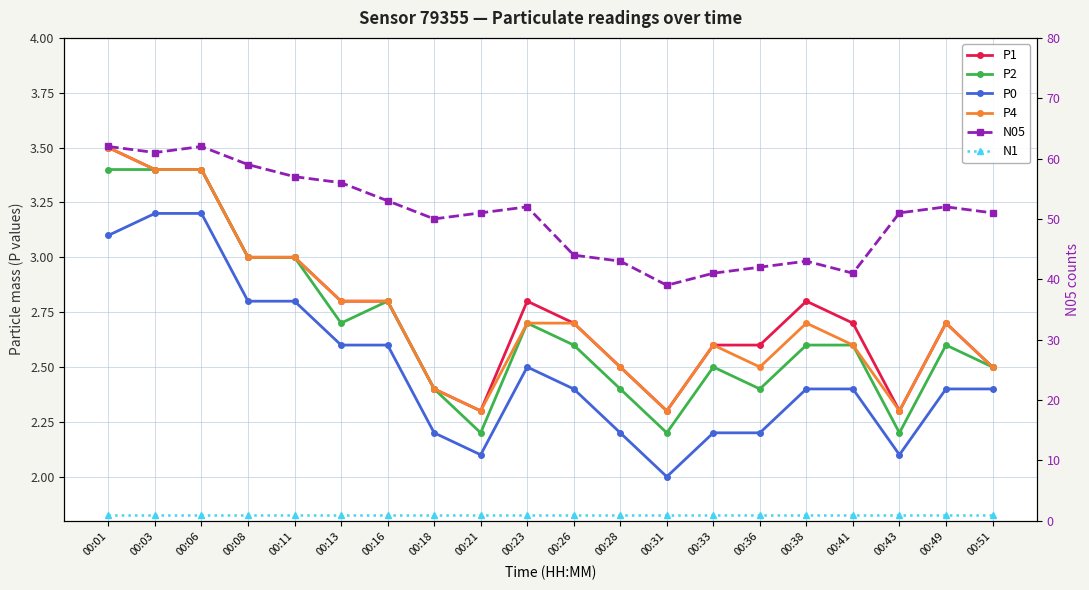

What is the difference between the second highest and second lowest values in the P2 series?

1.2